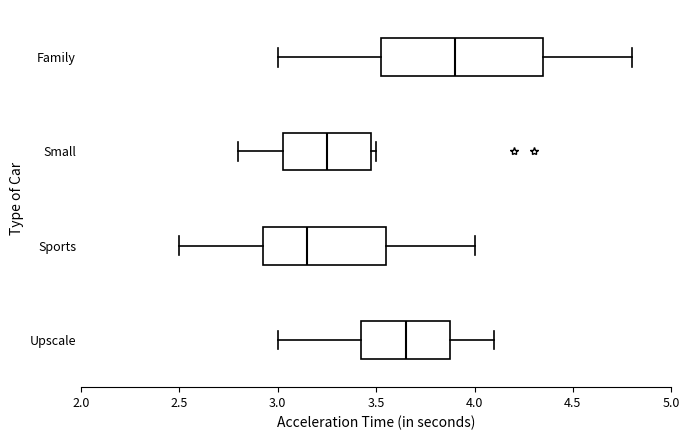

Reading bottom to top, read every box against the x-axis: the position of its median line, the range the box covers, and the ends of its whiskers. The values are not printed on the chart, so give them approximately, as read against the axis.

Upscale: median 3.65, box 3.45 to 3.90, whiskers 3.00 to 4.10
Sports: median 3.15, box 2.95 to 3.55, whiskers 2.50 to 4.00
Small: median 3.25, box 3.05 to 3.50, whiskers 2.80 to 3.50 (just right of the box's right edge)
Family: median 3.90, box 3.55 to 4.35, whiskers 3.00 to 4.80